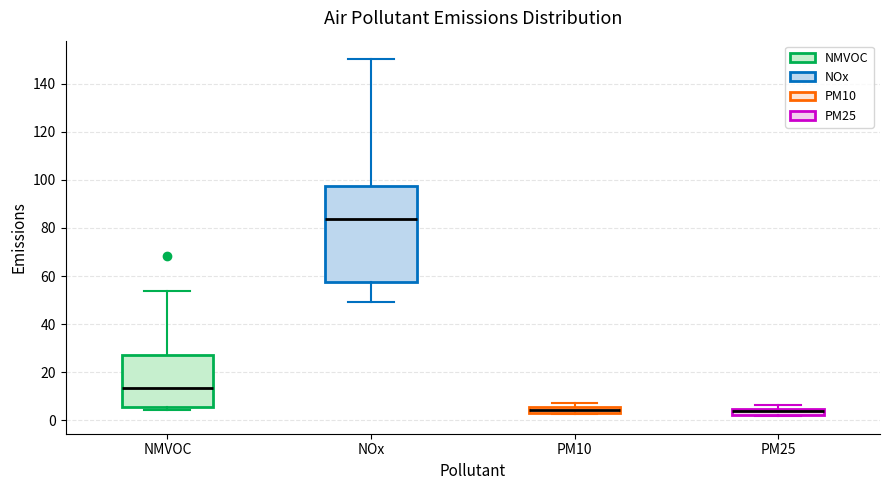

Comparing the boxes themselves (not the whiskers), which one is the tallest?

NOx